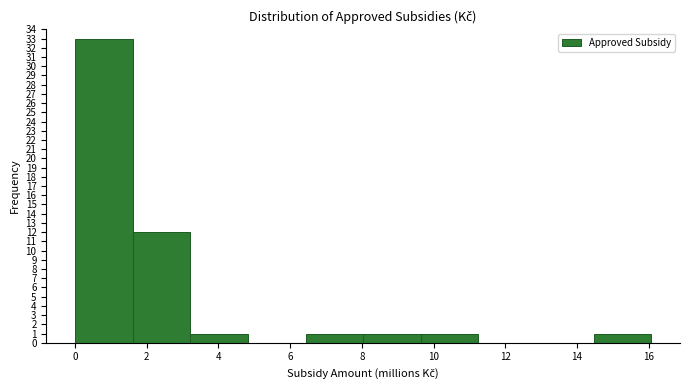

What is the height of the bar covering 3.2 to 4.8 on the x-axis? Neither the bar edges nor the heights are printed on the chart, so give them approximately, as read against the axes.

1